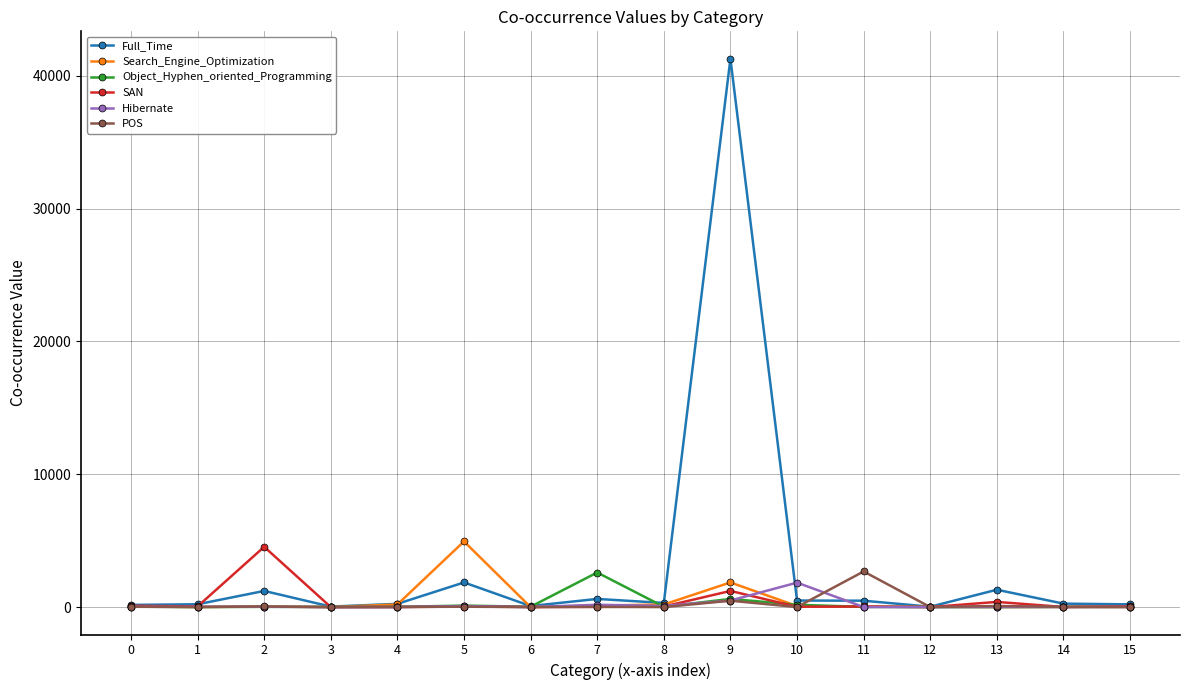

Count the number of data series in this chart.

6